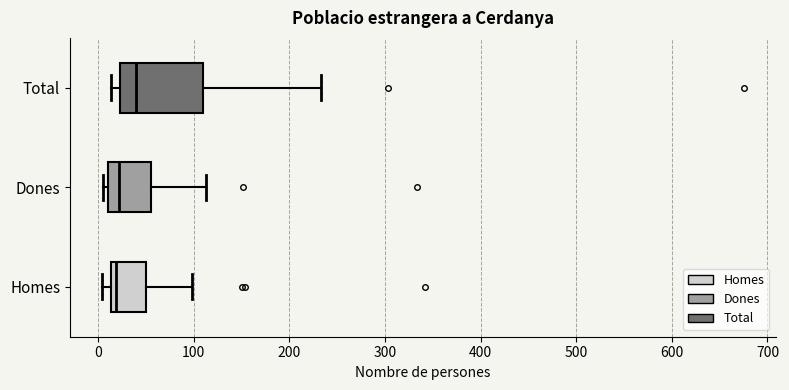

Where does the right whisker of the box for Total end on the x-axis? The values are not printed on the chart, so give them approximately, as read against the axis.

230